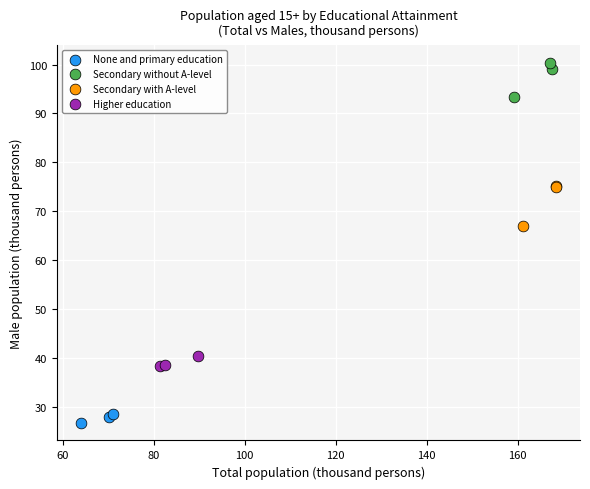

Which series contains the lowest Y value?

None and primary education